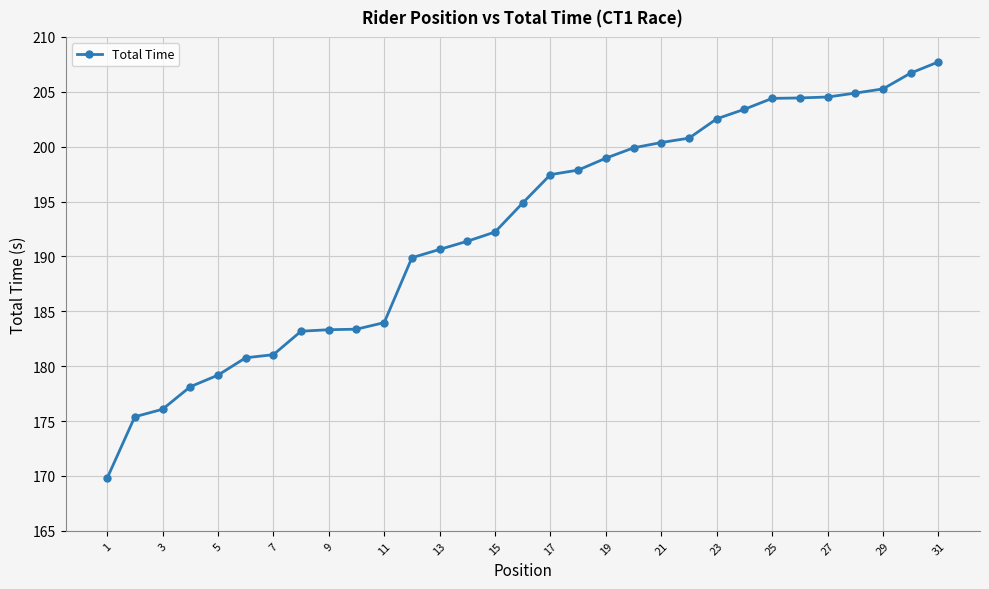

What is the value of the 17th point from the left?

197.5